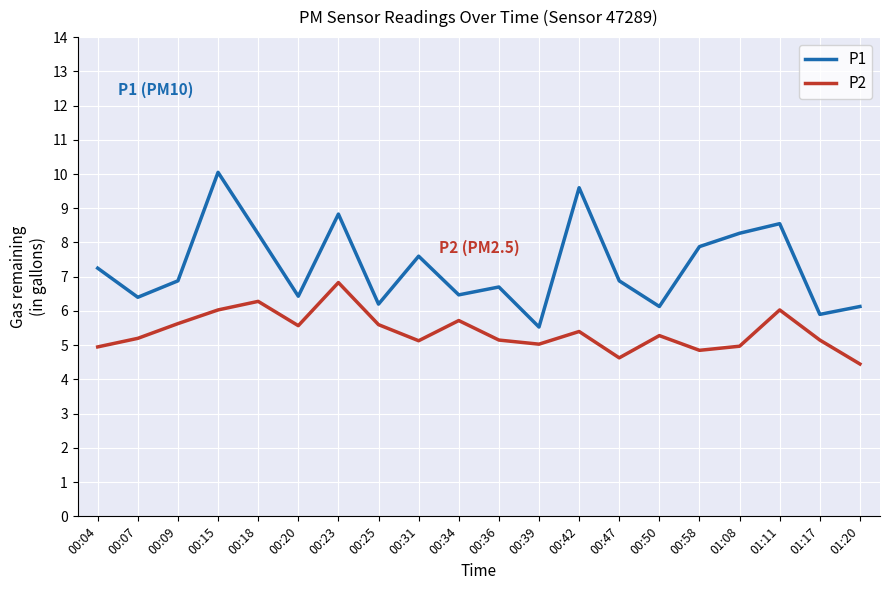

Which series has the widest spread of values?

P1